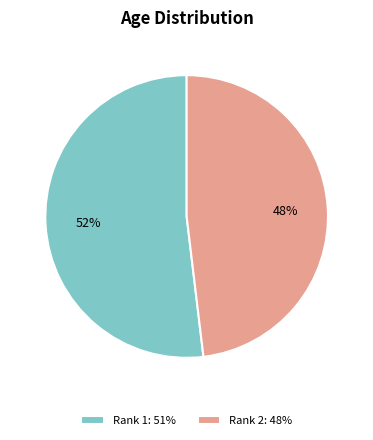

The Rank 1: 51% slice represents 42% of the pie. True or false?

False